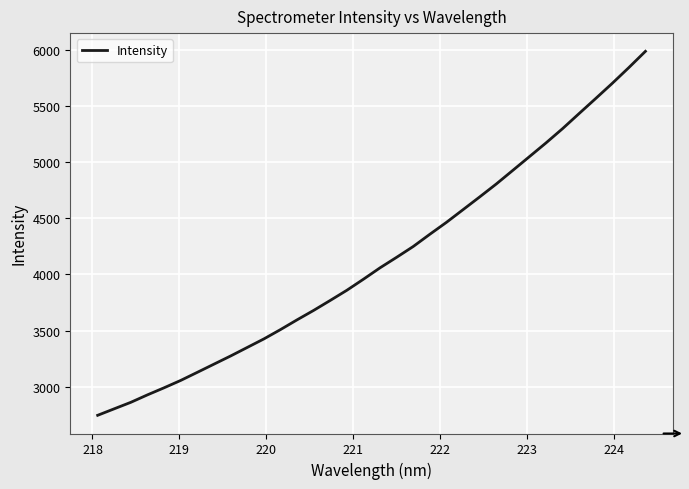

What is the smallest value displayed?

2745.5